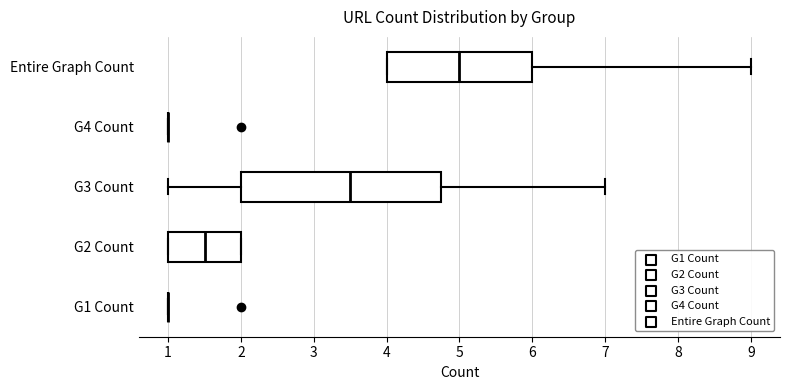

Where is the right edge of the box for G3 Count on the x-axis? The values are not printed on the chart, so give them approximately, as read against the axis.

4.8